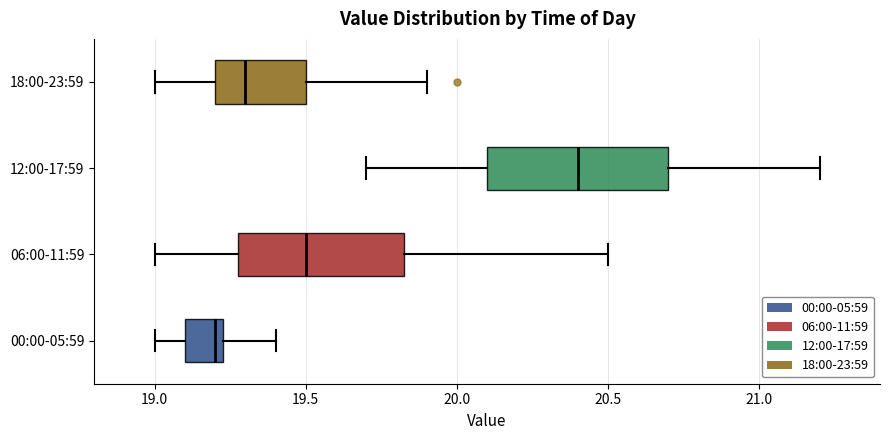

Where is the left edge of the box for 12:00-17:59 on the x-axis? The values are not printed on the chart, so give them approximately, as read against the axis.

20.10